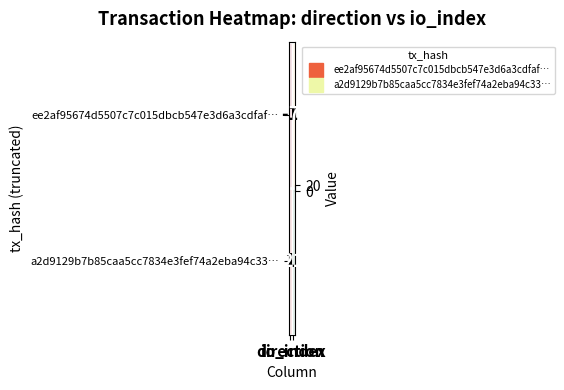

Which series has the largest total across all categories?

a2d9129b7b85caa5cc7834e3fef74a2eba94c33…